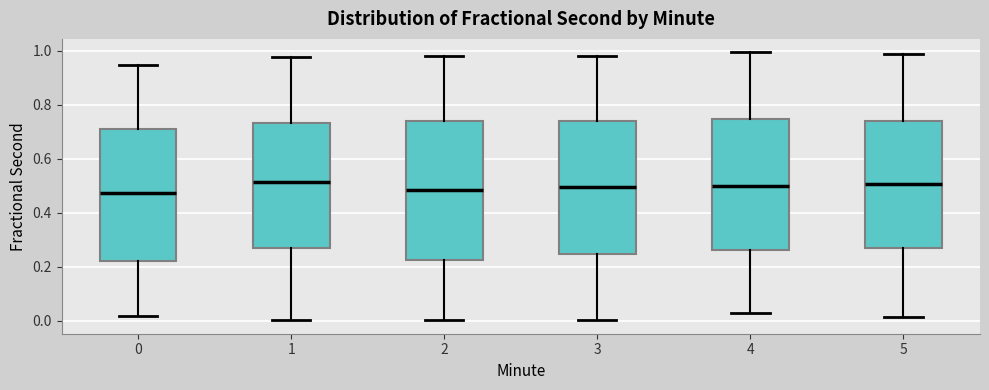

Reading left to right, read every box against the y-axis: the position of its median line, the range the box covers, and the ends of its whiskers. The values are not printed on the chart, so give them approximately, as read against the axis.

0: median 0.48, box 0.22 to 0.70, whiskers 0.02 to 0.94
1: median 0.52, box 0.26 to 0.74, whiskers 0.00 to 0.98
2: median 0.48, box 0.22 to 0.74, whiskers 0.00 to 0.98
3: median 0.50, box 0.24 to 0.74, whiskers 0.00 to 0.98
4: median 0.50, box 0.26 to 0.74, whiskers 0.02 to 1.00
5: median 0.50, box 0.26 to 0.74, whiskers 0.02 to 0.98